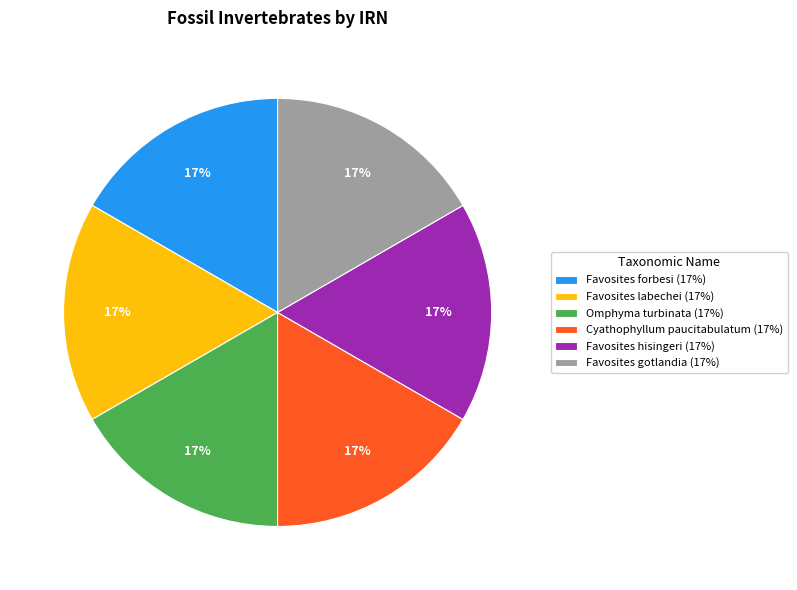

Does Cyathophyllum paucitabulatum (17%) represent more than half of the total?

No